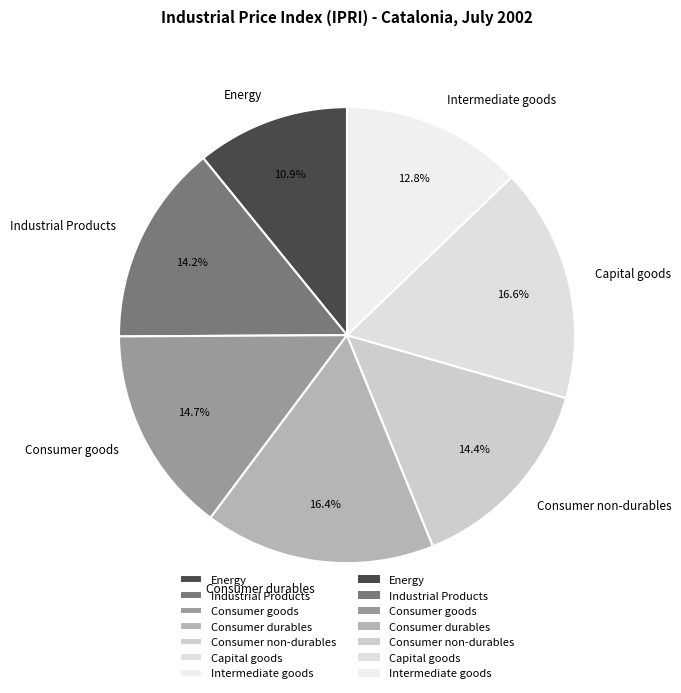

To the nearest percent, what percentage of the pie is Consumer non-durables?

14%